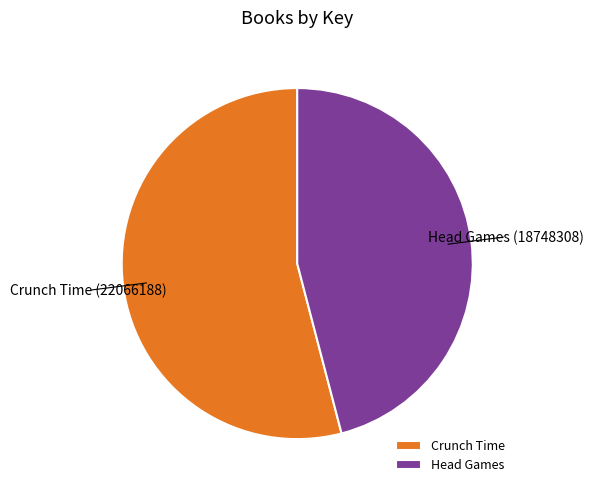

What is the ratio of the value at Crunch Time to the value at Head Games?

1.2